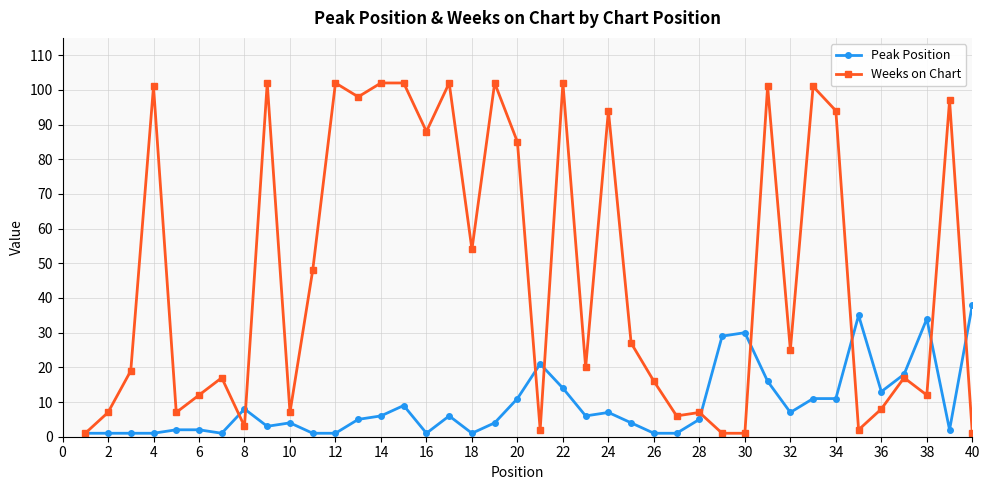

What is the difference between the maximum and second lowest values in the Weeks on Chart series?

101